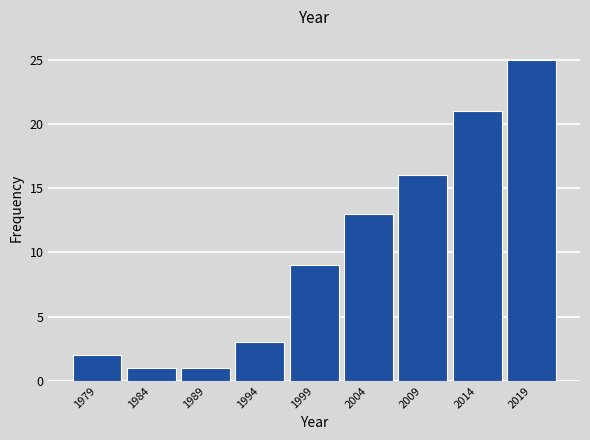

What is the height of the bar covering 1996.5 to 2001.5 on the x-axis? The values are not printed on the chart, so give them approximately, as read against the axis.

9